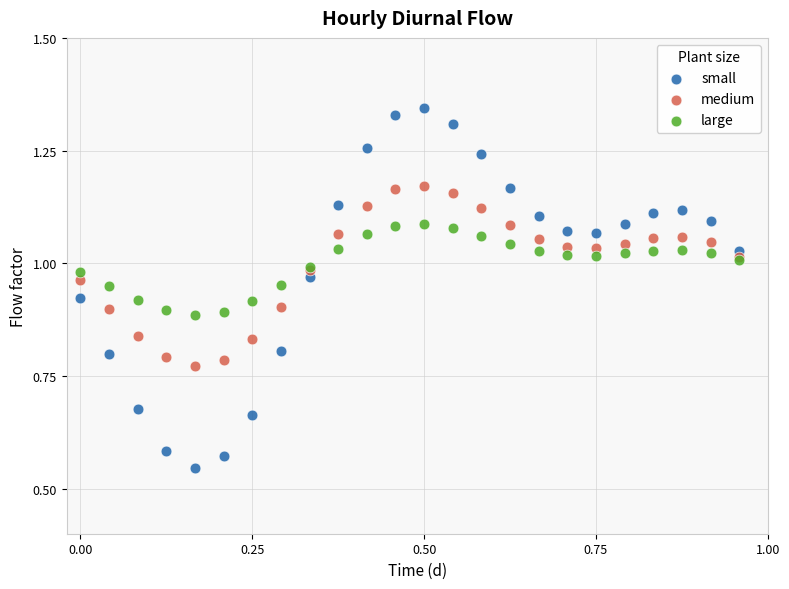

Which series has the largest Y range (max minus min)?

small